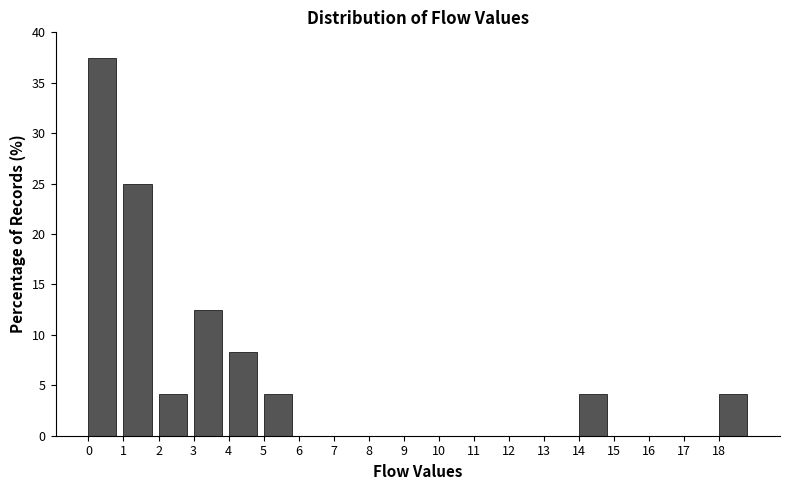

Reading left to right, list every bar in this chart as the range it spans on the x-axis followed by its height. The values are not printed on the chart, so give them approximately, as read against the axis.

0 to 1: 37.5
1 to 2: 25.0
2 to 3: 4.0
3 to 4: 12.5
4 to 5: 8.5
5 to 6: 4.0
6 to 7: 0
7 to 8: 0
8 to 9: 0
9 to 10: 0
10 to 11: 0
11 to 12: 0
12 to 13: 0
13 to 14: 0
14 to 15: 4.0
15 to 16: 0
16 to 17: 0
17 to 18: 0
18 to 19: 4.0